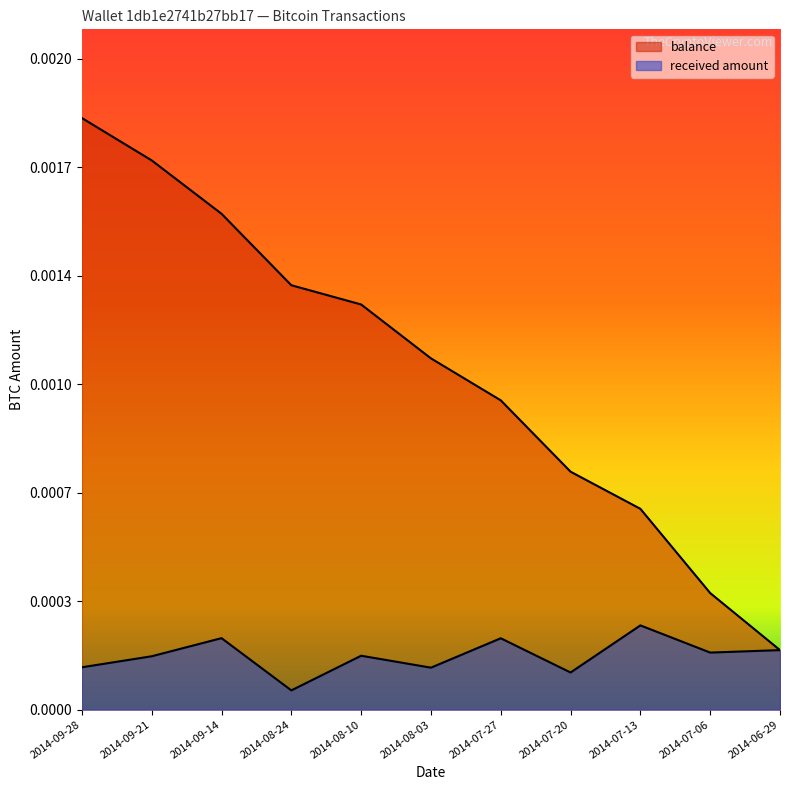

List the series in order of their peak value, lowest first.

received amount, balance